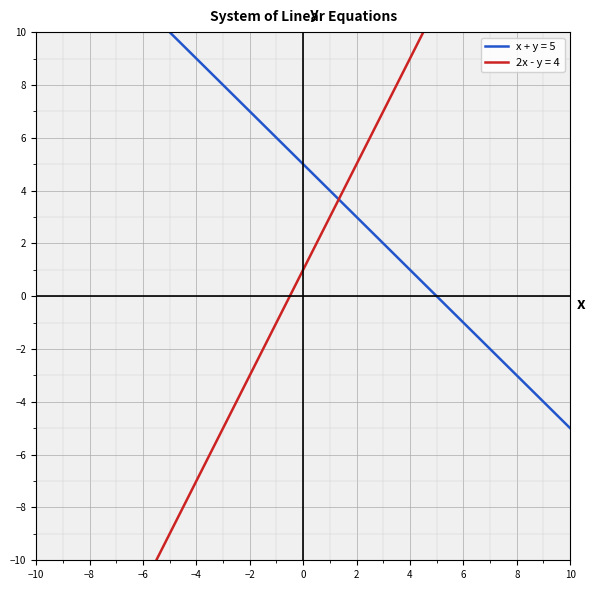

The x + y = 5 series shows 2 at -4. True or false?

False